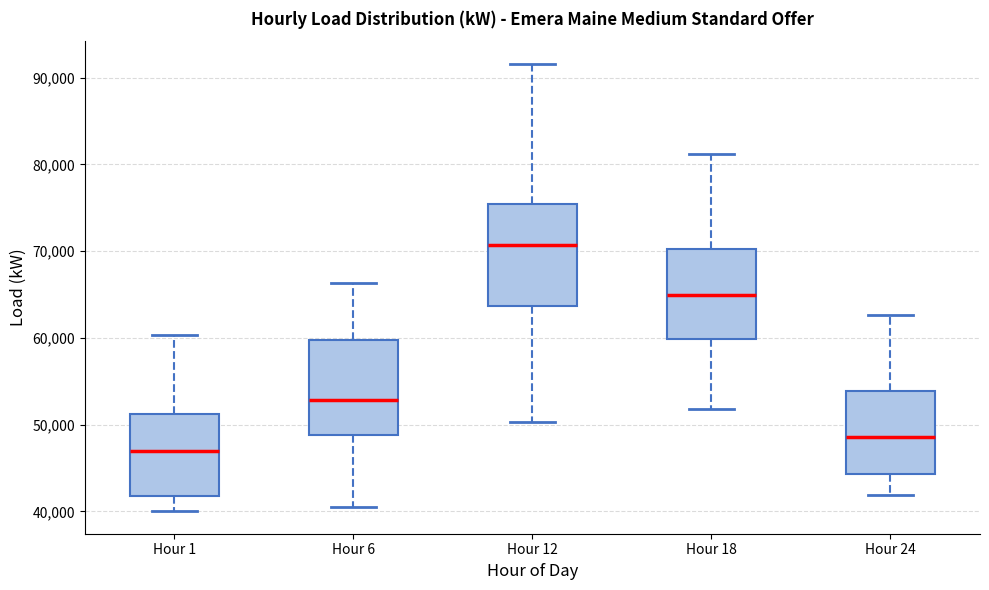

Where is the lower edge of the box for Hour 24 on the y-axis? The values are not printed on the chart, so give them approximately, as read against the axis.

44000